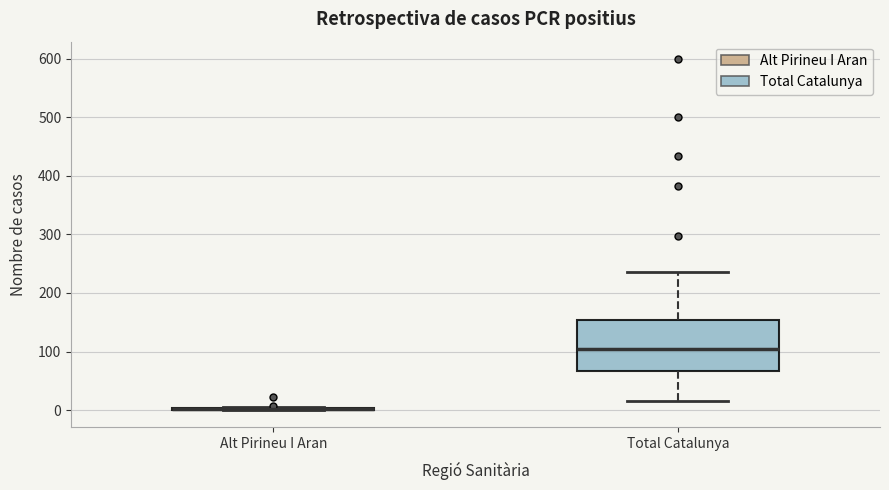

Reading left to right, read every box against the y-axis: the position of its median line, the range the box covers, and the ends of its whiskers. The values are not printed on the chart, so give them approximately, as read against the axis.

Alt Pirineu I Aran: box collapsed to a line at 0, whiskers 0 to 10
Total Catalunya: median 100, box 70 to 150, whiskers 20 to 240